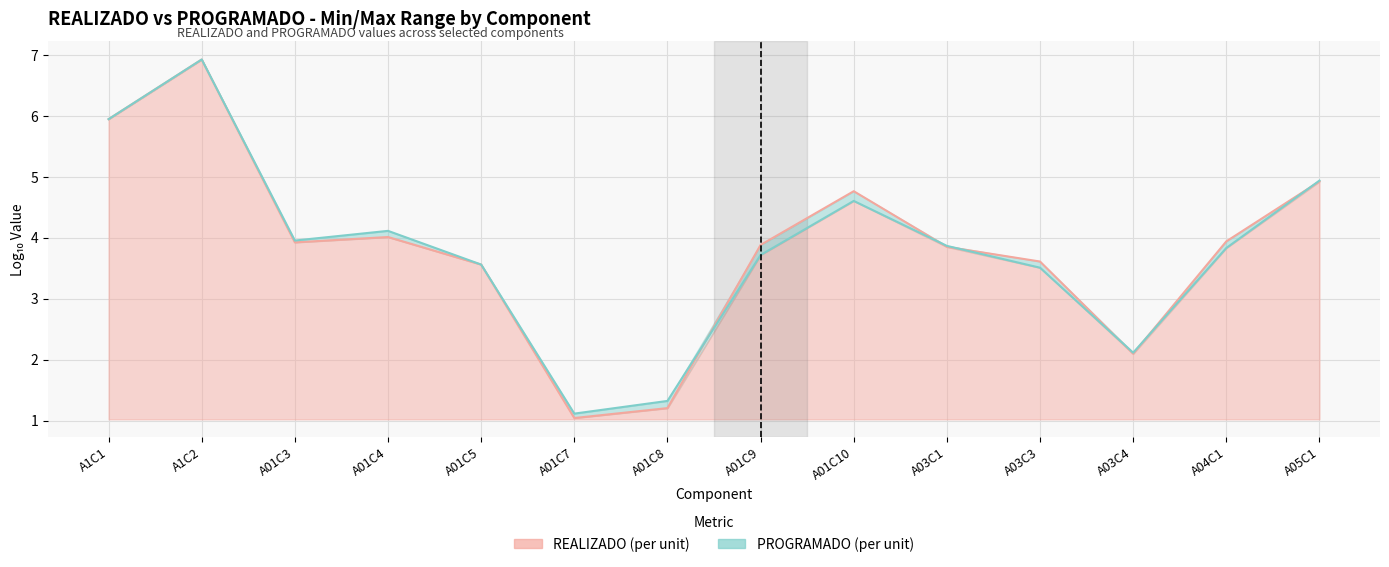

Reading left to right, list all the values displayed in this chart.

REALIZADO line: A1C1=5.9	A1C2=6.9	A01C3=3.9	A01C4=4.0	A01C5=3.6	A01C7=1.0	A01C8=1.2	A01C9=3.9	A01C10=4.8	A03C1=3.9	A03C3=3.6	A03C4=2.1	A04C1=3.9	A05C1=4.9
PROGRAMADO line: A1C1=5.9	A1C2=6.9	A01C3=4.0	A01C4=4.1	A01C5=3.6	A01C7=1.1	A01C8=1.3	A01C9=3.7	A01C10=4.6	A03C1=3.9	A03C3=3.5	A03C4=2.1	A04C1=3.8	A05C1=4.9